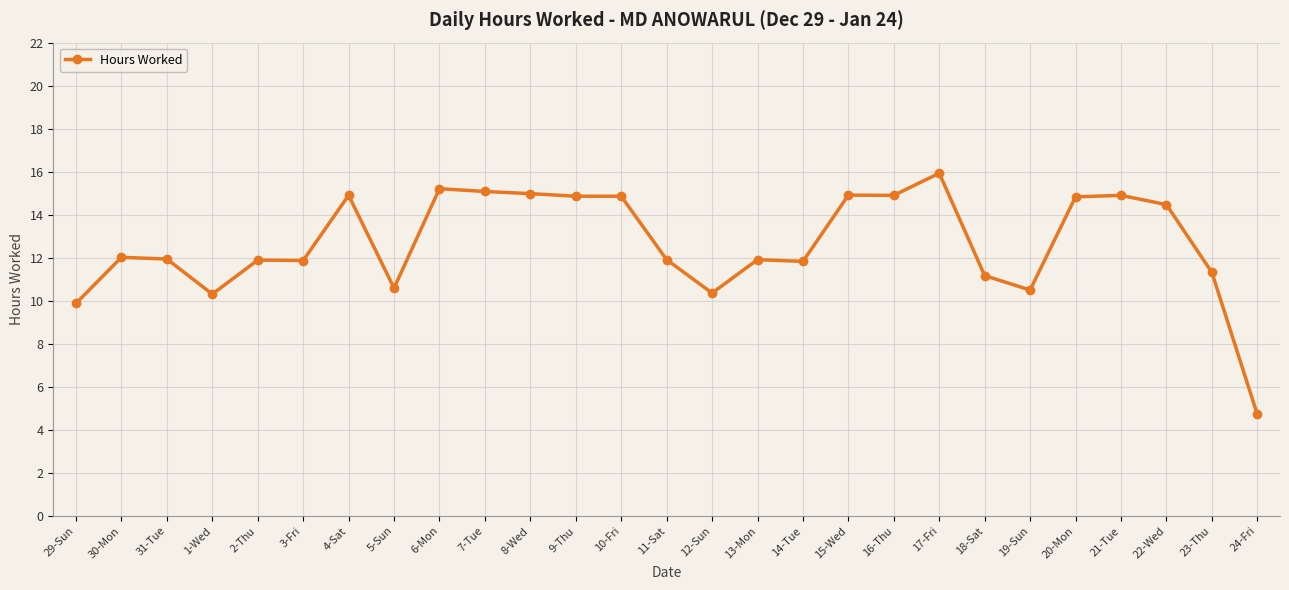

What is the difference between the maximum and minimum values?

11.2